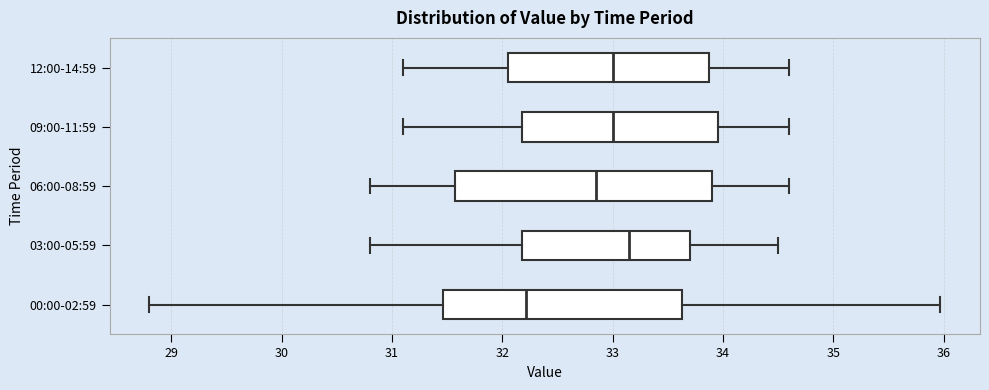

Reading bottom to top, transcribe this box plot: for each box, give where its median line is, the range the box spans, and where its two whiskers end, as read against the x-axis. The values are not printed on the chart, so give them approximately, as read against the axis.

00:00-02:59: median 32.2, box 31.5 to 33.6, whiskers 28.8 to 36.0
03:00-05:59: median 33.2, box 32.2 to 33.7, whiskers 30.8 to 34.5
06:00-08:59: median 32.9, box 31.6 to 33.9, whiskers 30.8 to 34.6
09:00-11:59: median 33.0, box 32.2 to 34.0, whiskers 31.1 to 34.6
12:00-14:59: median 33.0, box 32.1 to 33.9, whiskers 31.1 to 34.6